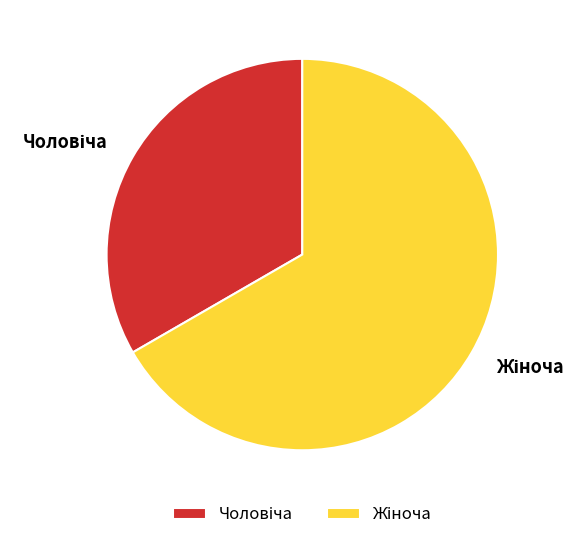

Is there a majority slice in this chart?

Yes